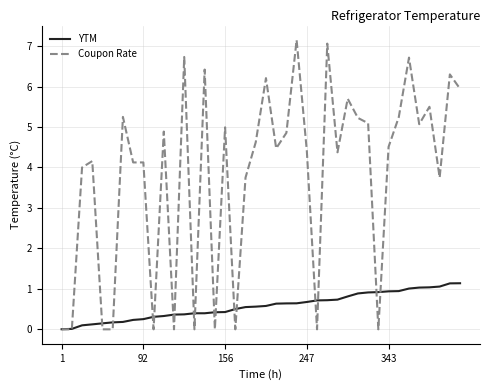

What is the average value of the Coupon Rate series?

3.8